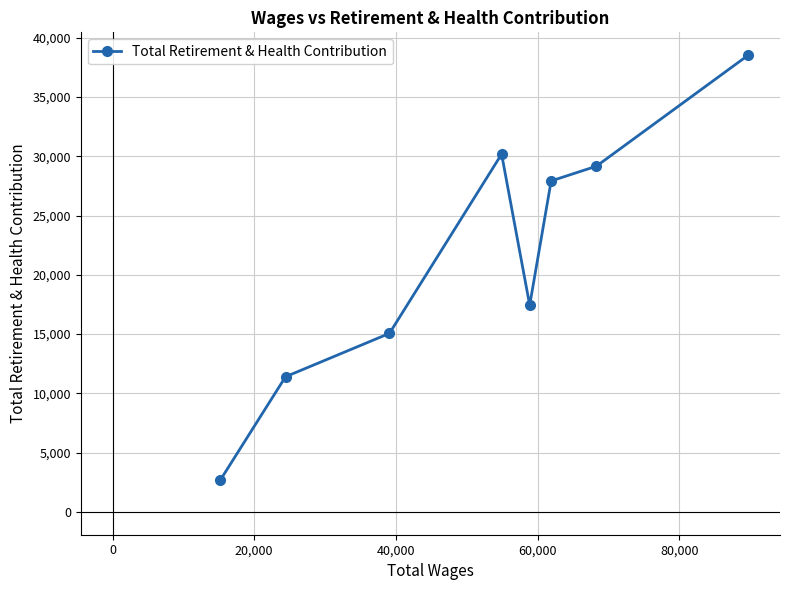

Is this an area chart (filled region under the line)?

No